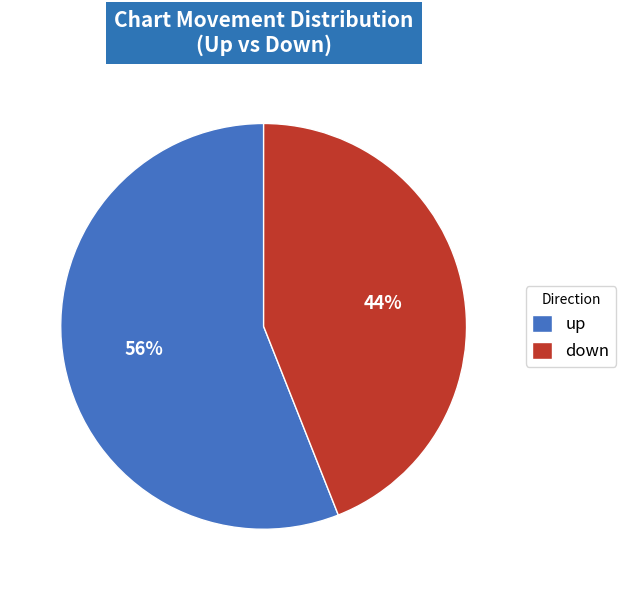

Rank the categories by value from highest to lowest.

up, down